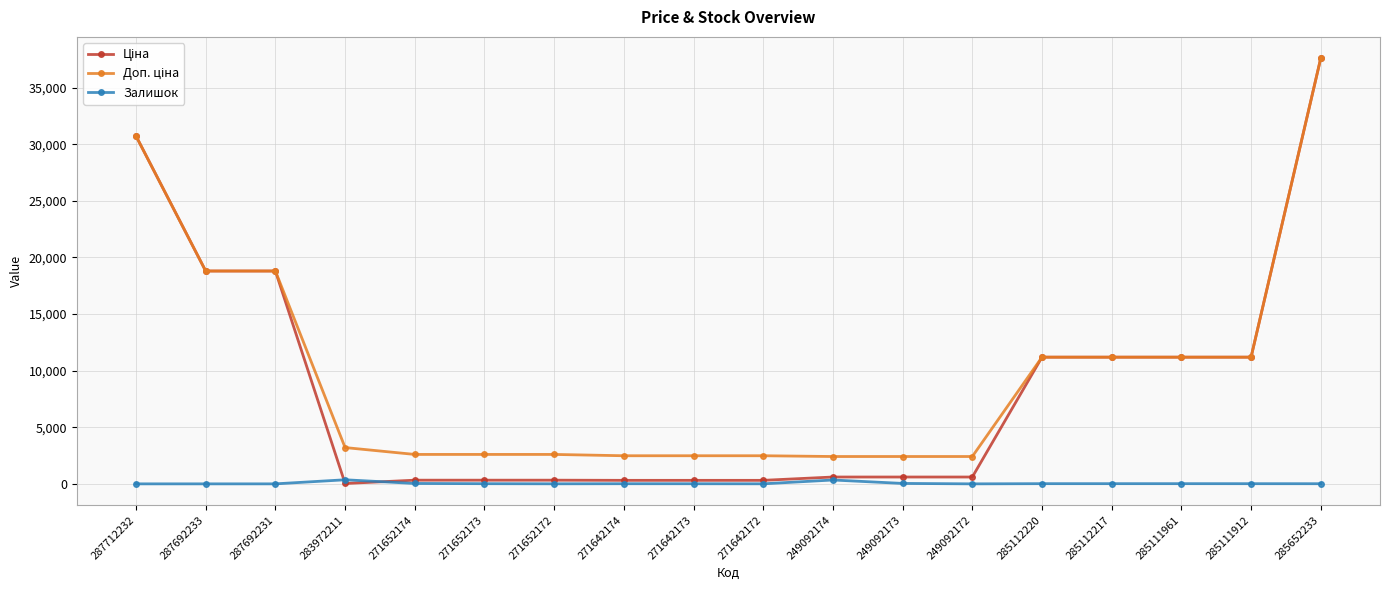

True or false: Залишок has more than 2 points higher than both neighbors.

True